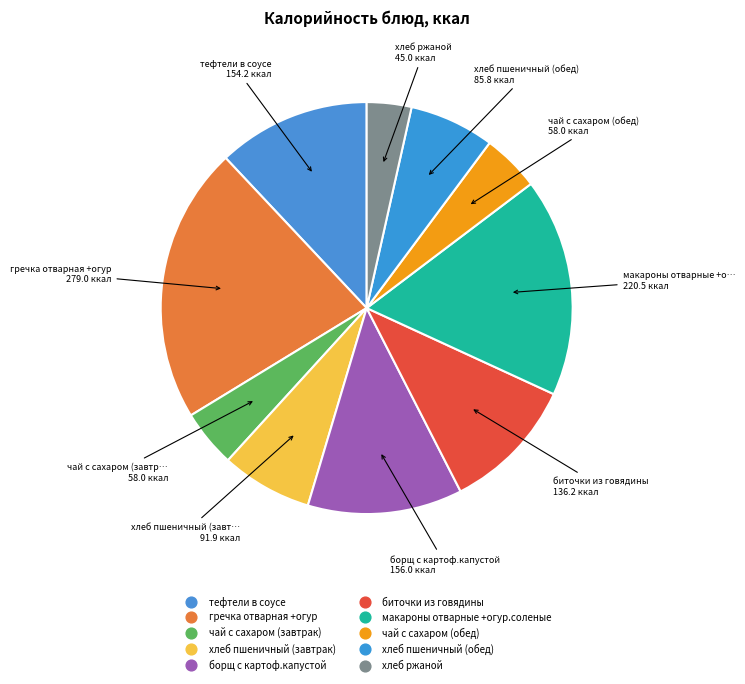

How many segments does this pie chart have?

10